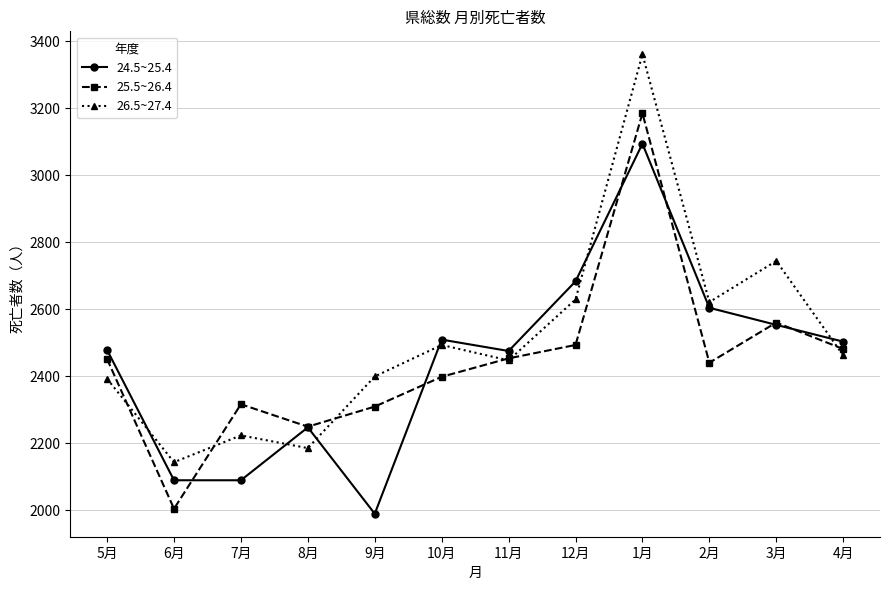

At which label is 24.5~25.4 closest to 2541?

3月